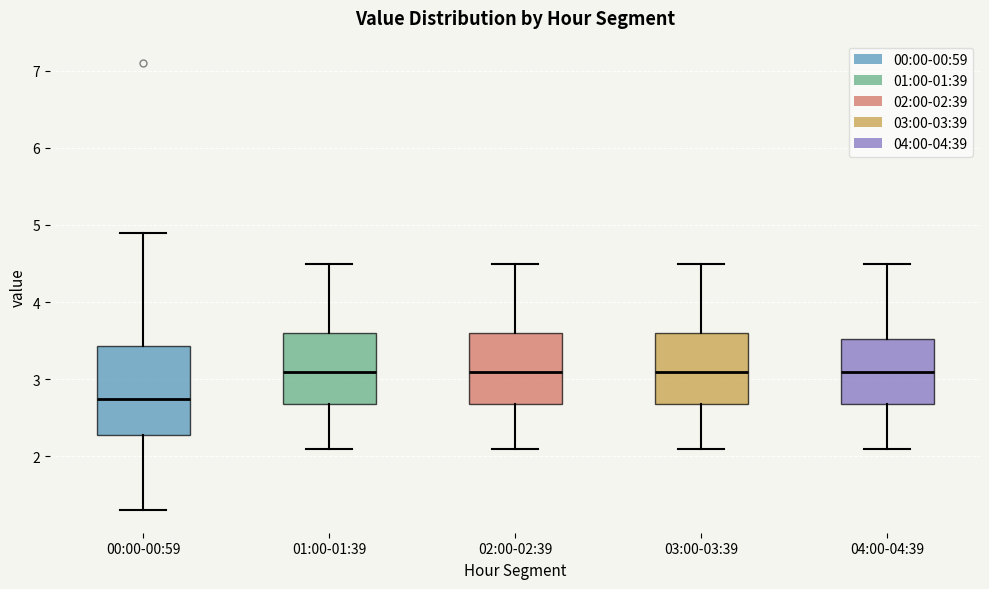

Reading left to right, transcribe this box plot: for each box, give where its median line is, the range the box spans, and where its two whiskers end, as read against the y-axis. The values are not printed on the chart, so give them approximately, as read against the axis.

00:00-00:59: median 2.8, box 2.3 to 3.4, whiskers 1.3 to 4.9
01:00-01:39: median 3.1, box 2.7 to 3.6, whiskers 2.1 to 4.5
02:00-02:39: median 3.1, box 2.7 to 3.6, whiskers 2.1 to 4.5
03:00-03:39: median 3.1, box 2.7 to 3.6, whiskers 2.1 to 4.5
04:00-04:39: median 3.1, box 2.7 to 3.5, whiskers 2.1 to 4.5